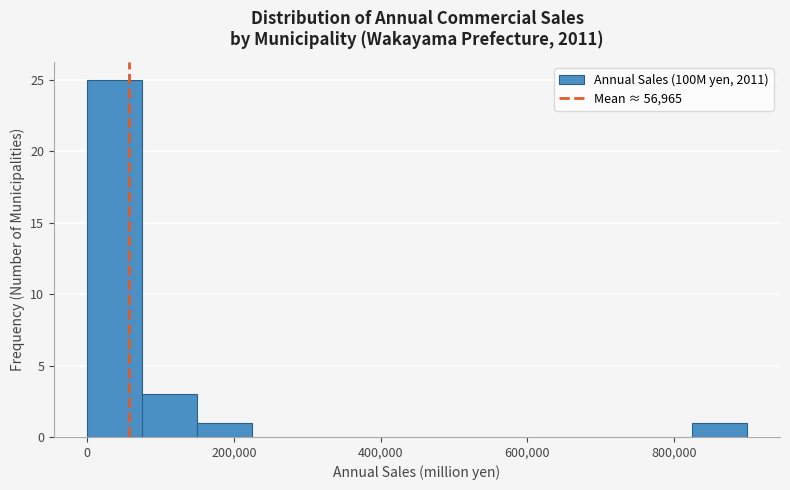

Around what value on the x-axis is the tallest bar? Give the approximate position of its centre, as read against the axis.

40000